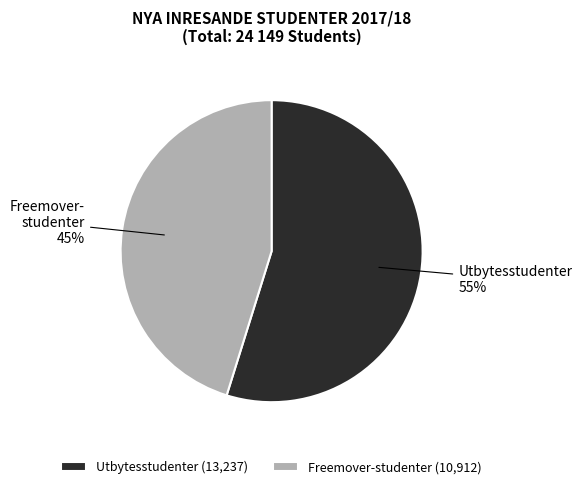

What is the ratio of the value at Freemover-studenter to the value at Utbytesstudenter?

0.8